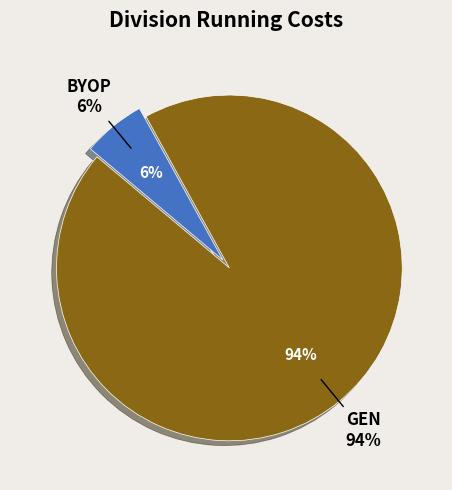

Count the number of slices in the pie.

2